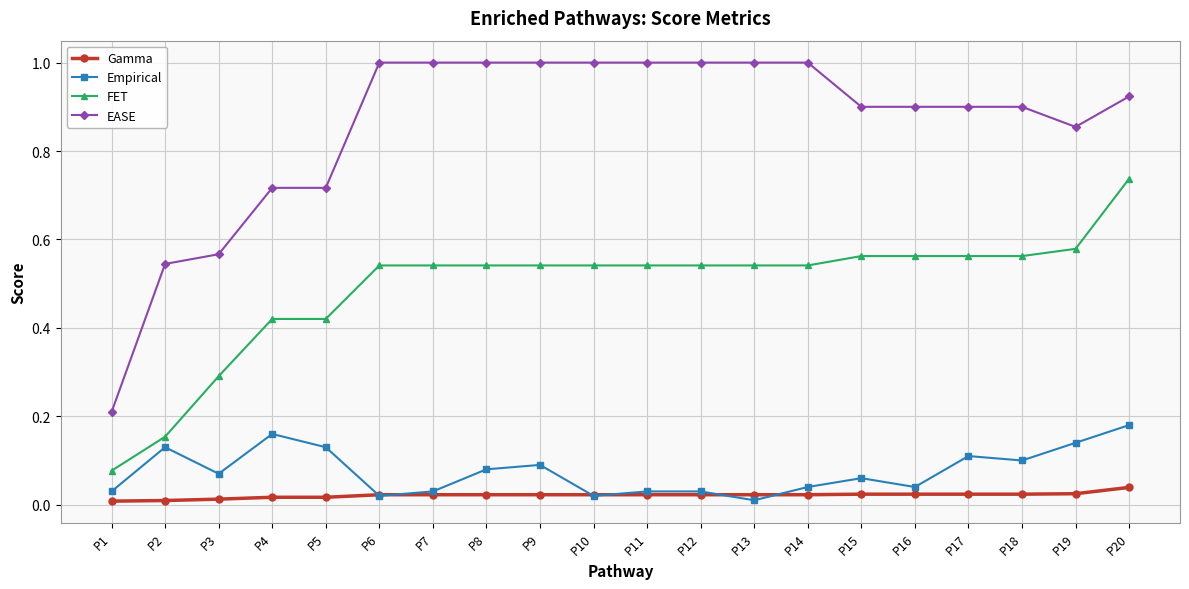

Is it true that Gamma equals 0.0 at P1?

True